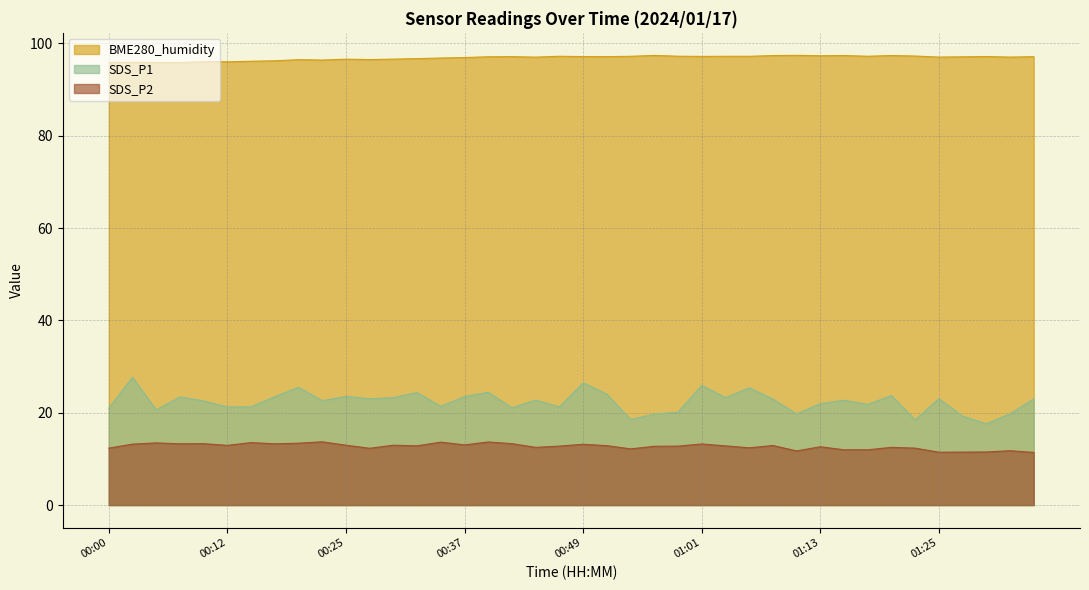

What is the label of the 7th point from the right?

01:20